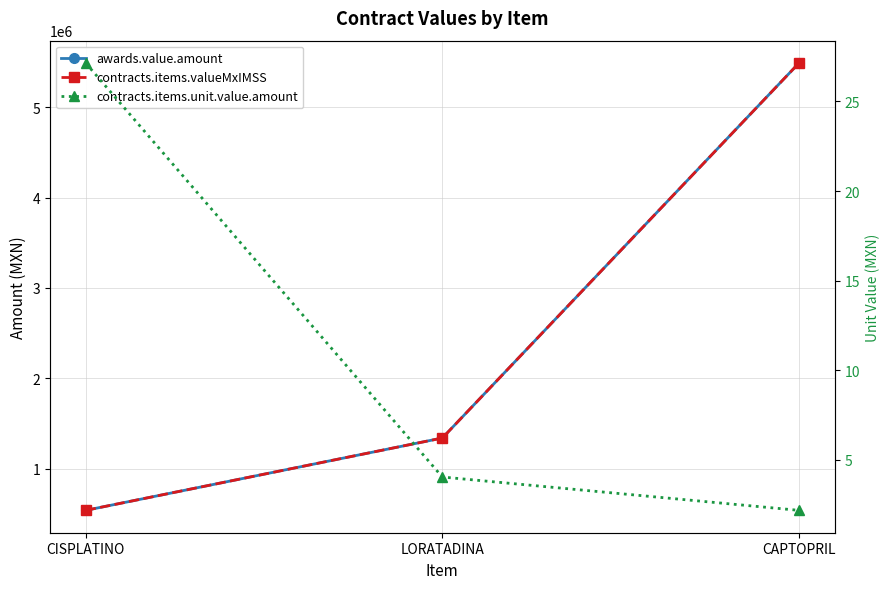

Rank the series at LORATADINA from lowest to highest value.

contracts.items.unit.value.amount, awards.value.amount, contracts.items.valueMxIMSS